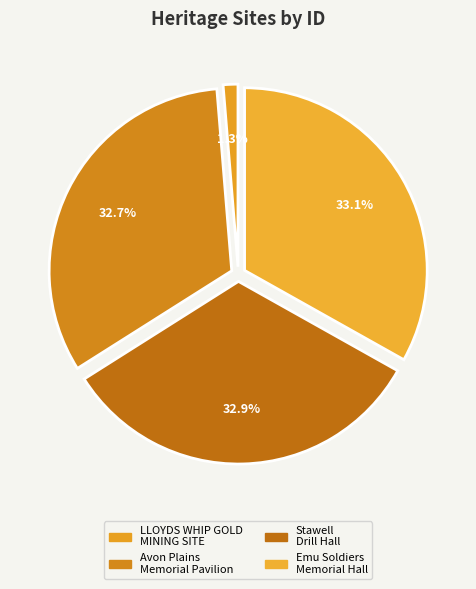

Count the number of slices in the pie.

4